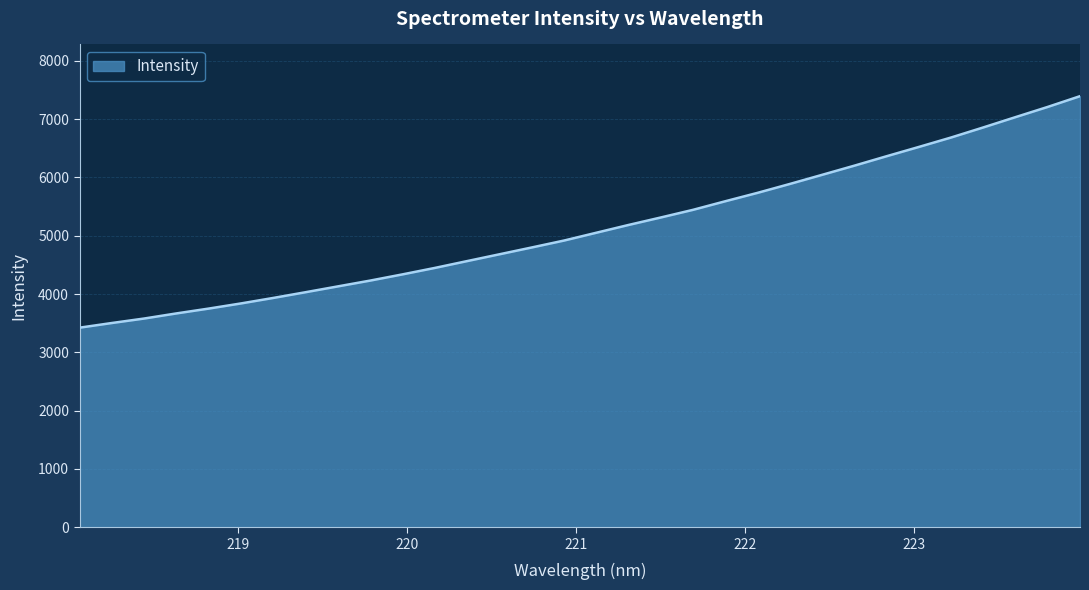

What is the greatest value displayed?

7394.8